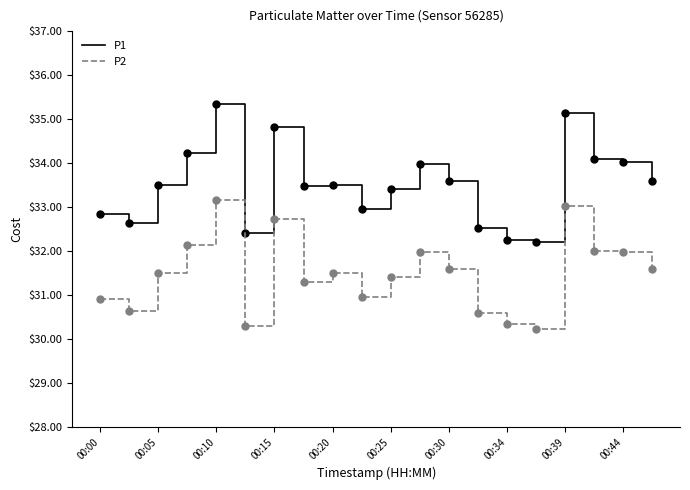

Is this an area chart (filled region under the line)?

No